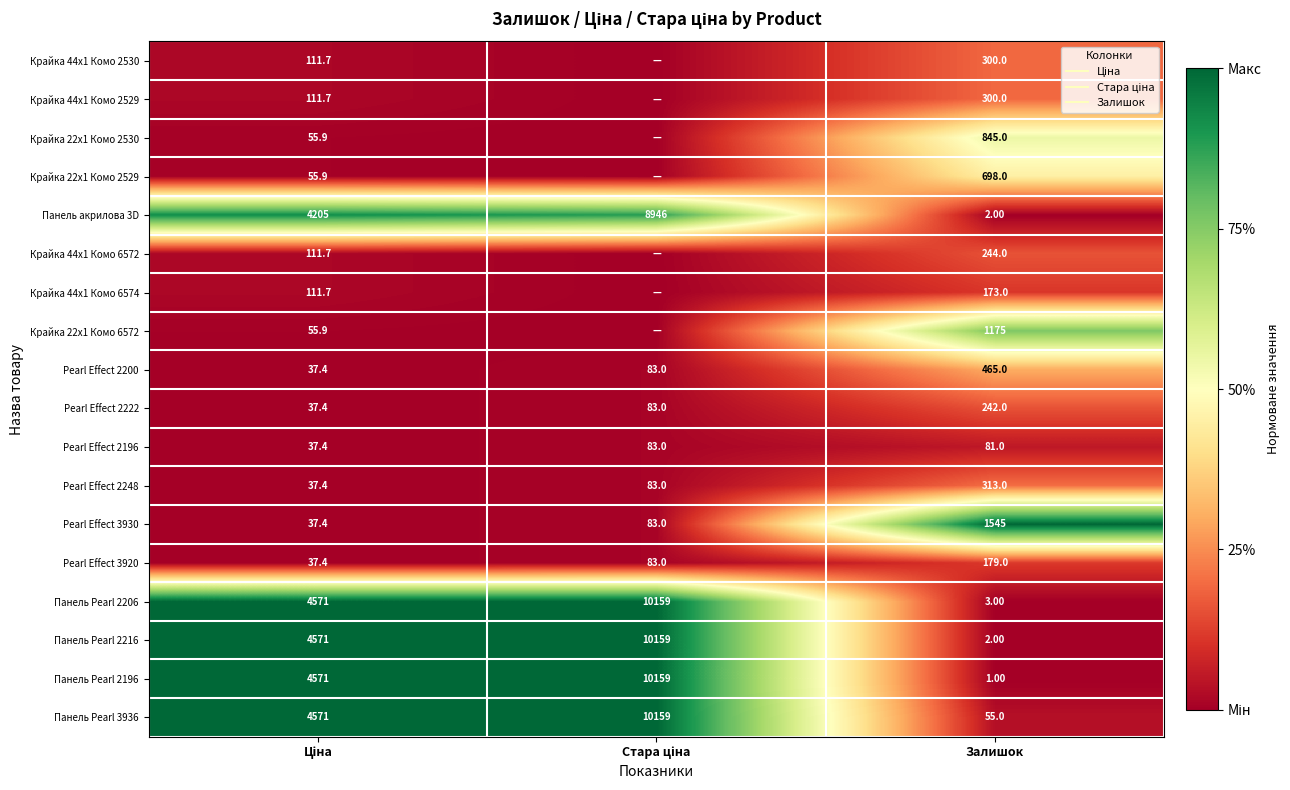

How many values in Крайка 44x1 Комо 2529 are above zero?

2